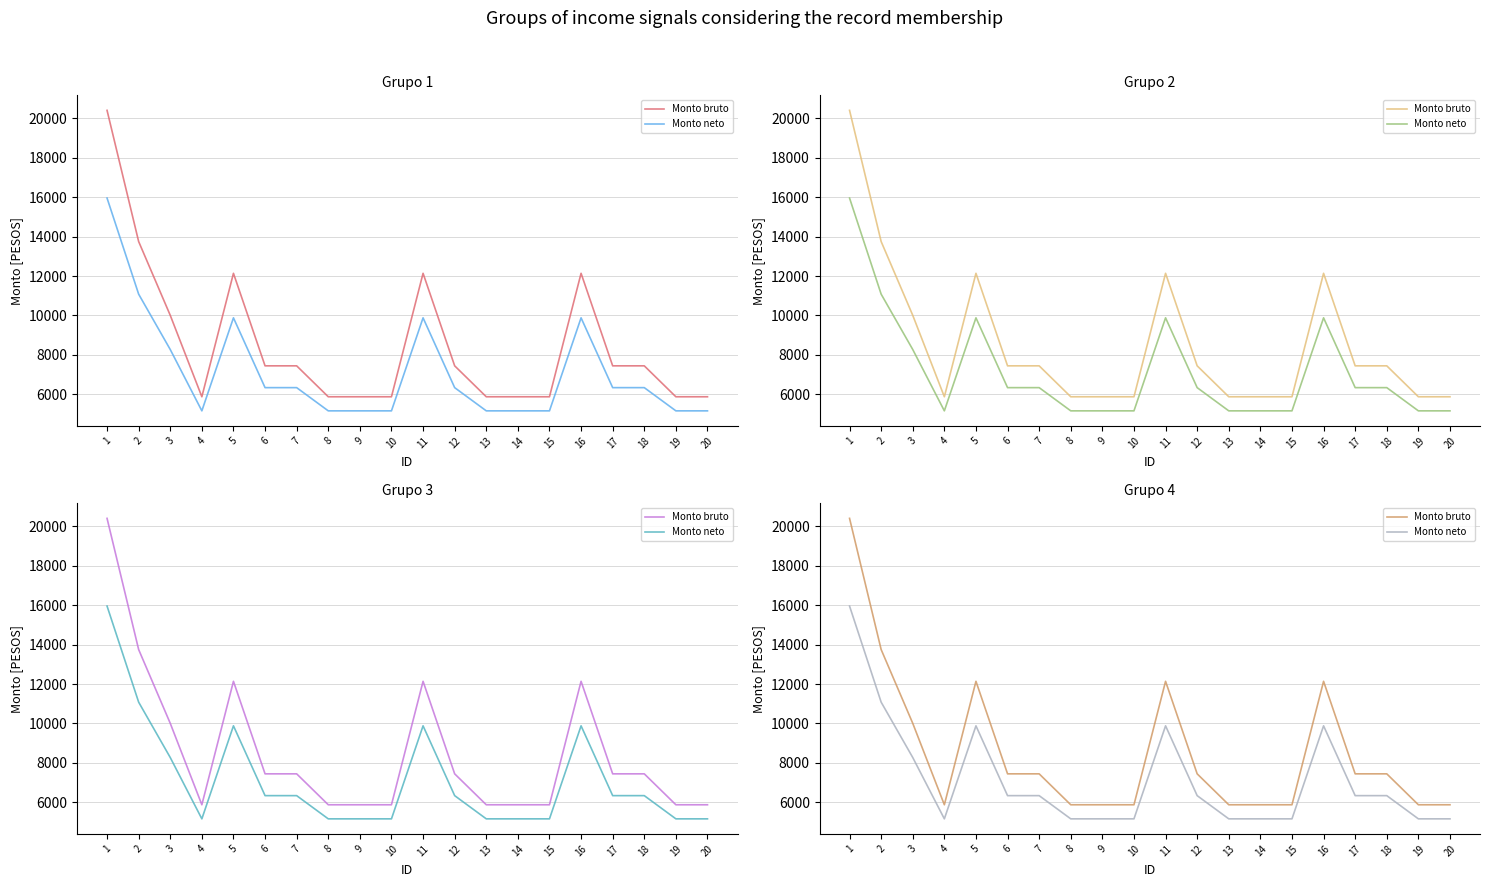

True or false: Monto neto and Monto bruto intersect in this chart.

False